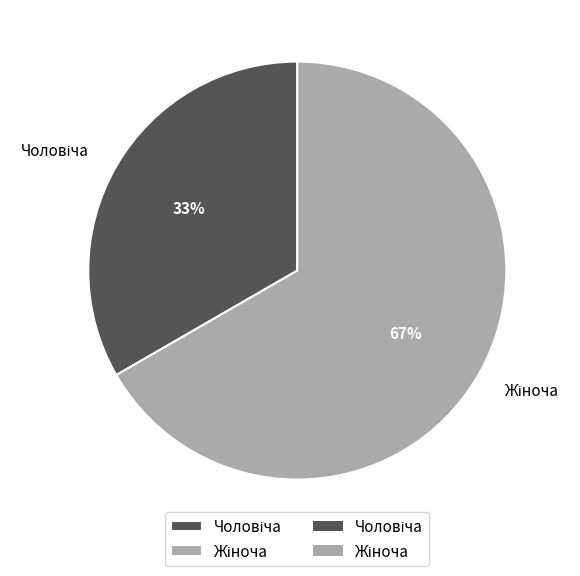

To the nearest percent, what is the average slice percentage?

50%